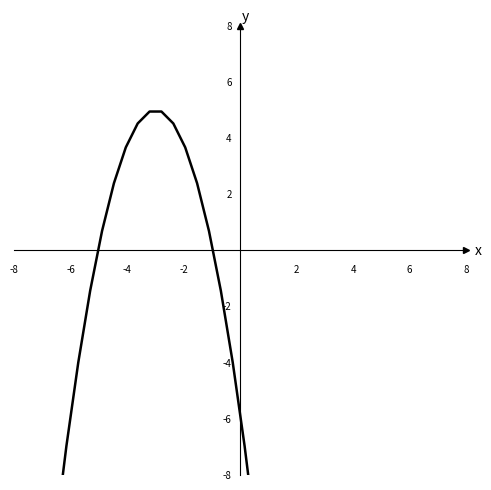

The chart shows a value of 3.5 at 6. True or false?

False